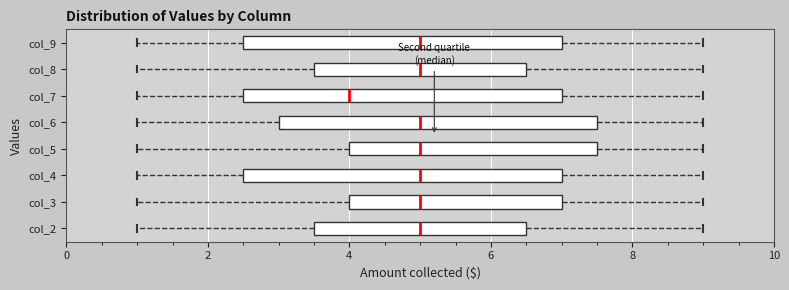

Reading bottom to top, transcribe this box plot: for each box, give where its median line is, the range the box spans, and where its two whiskers end, as read against the x-axis. The values are not printed on the chart, so give them approximately, as read against the axis.

col_2: median 5.0, box 3.6 to 6.6, whiskers 1.0 to 9.0
col_3: median 5.0, box 4.0 to 7.0, whiskers 1.0 to 9.0
col_4: median 5.0, box 2.6 to 7.0, whiskers 1.0 to 9.0
col_5: median 5.0, box 4.0 to 7.6, whiskers 1.0 to 9.0
col_6: median 5.0, box 3.0 to 7.6, whiskers 1.0 to 9.0
col_7: median 4.0, box 2.6 to 7.0, whiskers 1.0 to 9.0
col_8: median 5.0, box 3.6 to 6.6, whiskers 1.0 to 9.0
col_9: median 5.0, box 2.6 to 7.0, whiskers 1.0 to 9.0